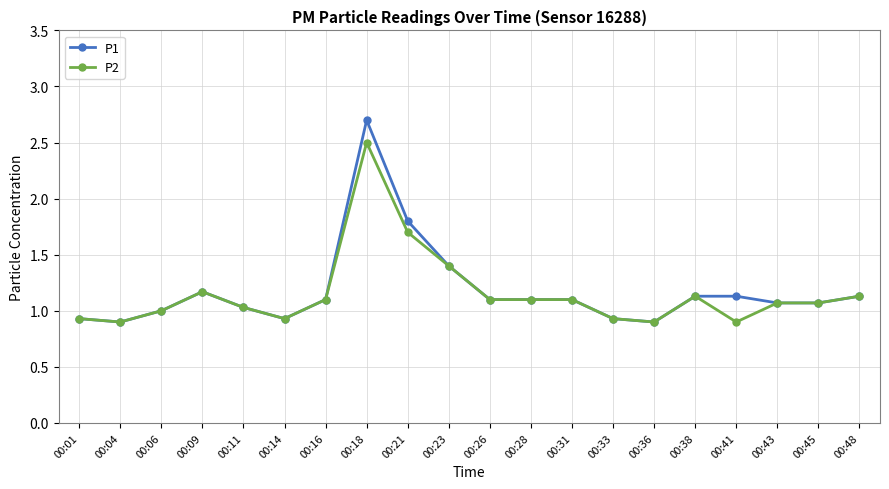

Rank the series at 00:21 from highest to lowest value.

P1, P2